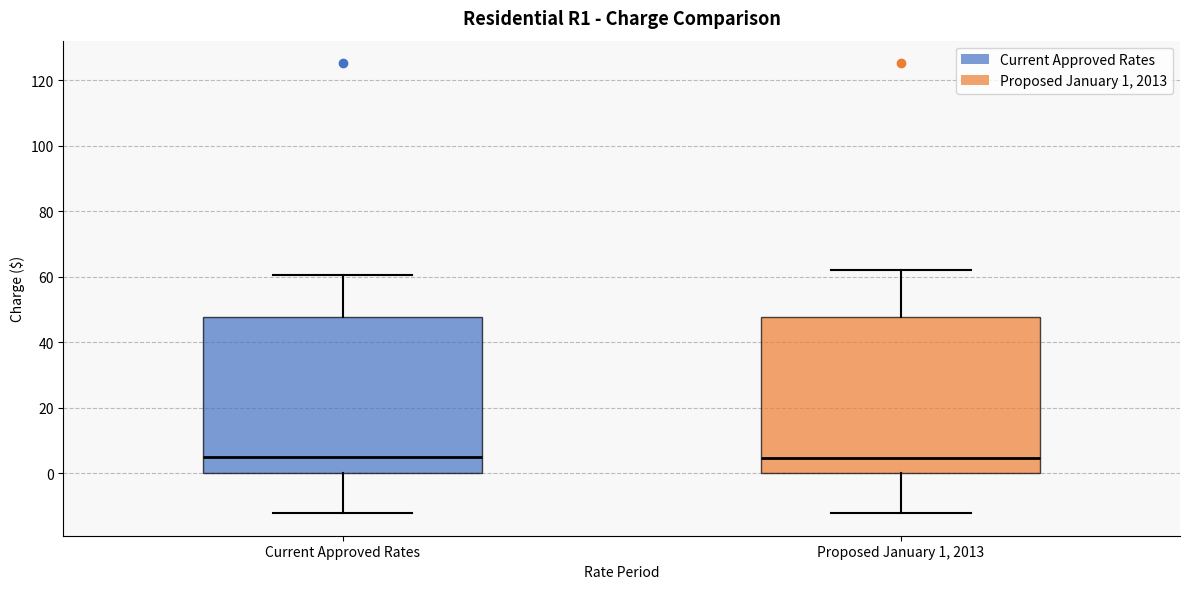

Reading left to right, transcribe this box plot: for each box, give where its median line is, the range the box spans, and where its two whiskers end, as read against the y-axis. The values are not printed on the chart, so give them approximately, as read against the axis.

Current Approved Rates: median 6, box 0 to 48, whiskers -12 to 60
Proposed January 1, 2013: median 4, box 0 to 48, whiskers -12 to 62